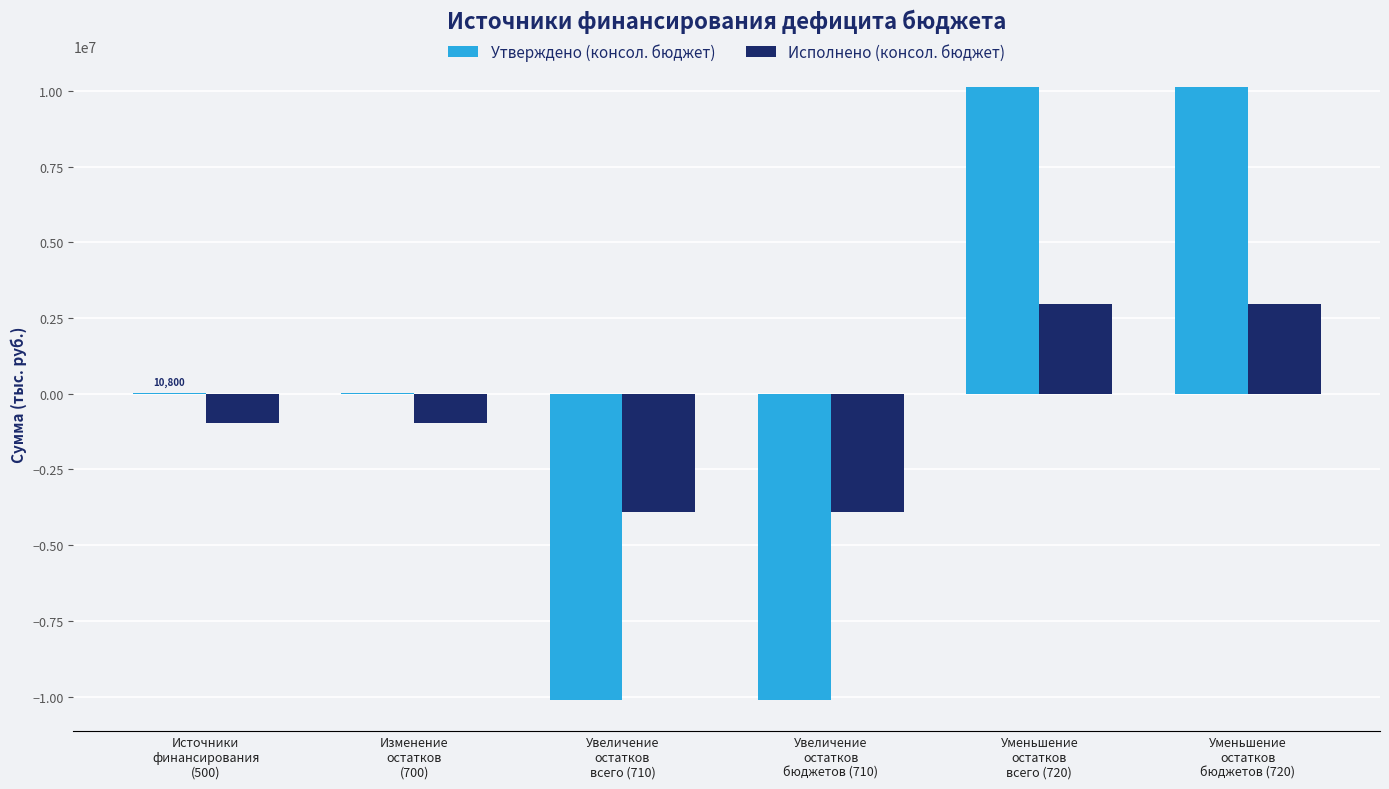

What is the maximum value for Исполнено (консол. бюджет)?

2954140.5